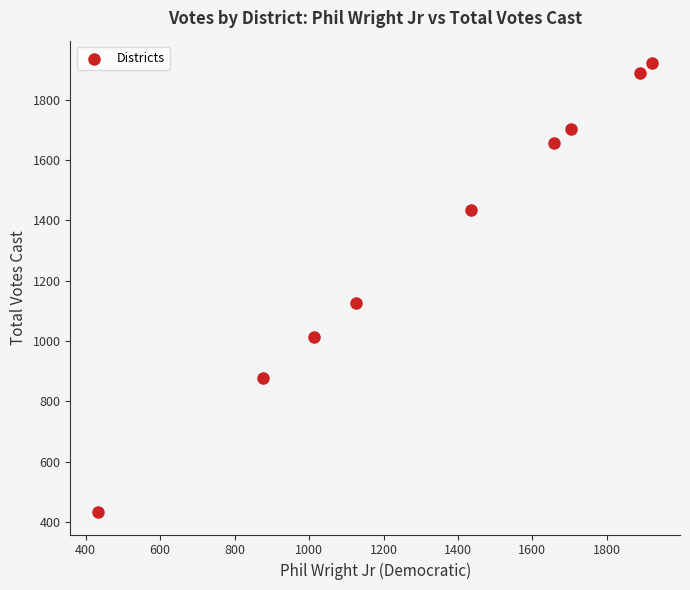

What Y value in the scatter plot is closest to 1177?

1127